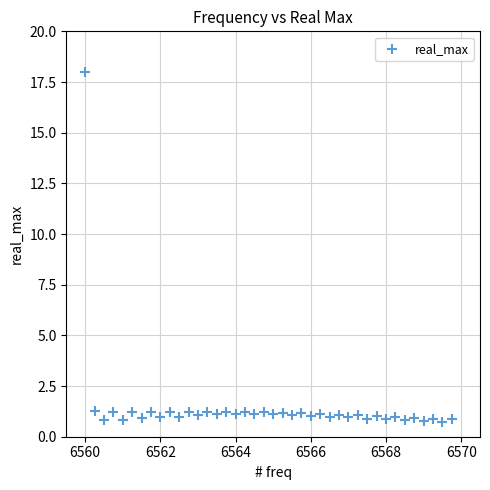

What is the range of Y values (max minus min)?

17.2